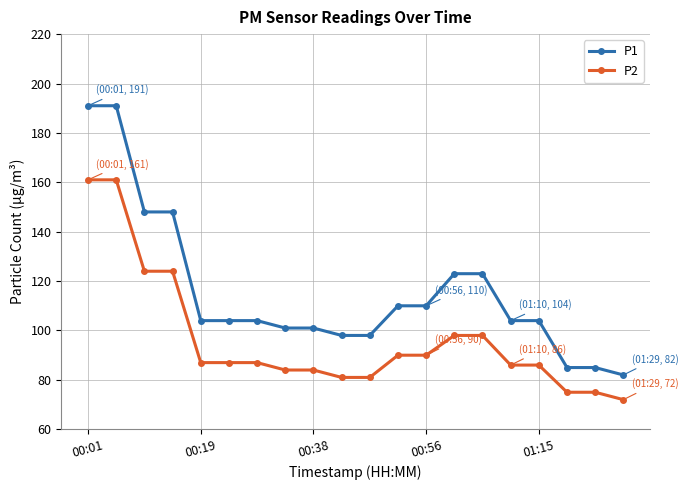

What is the value of the P2 point at the 6th from the left?

87